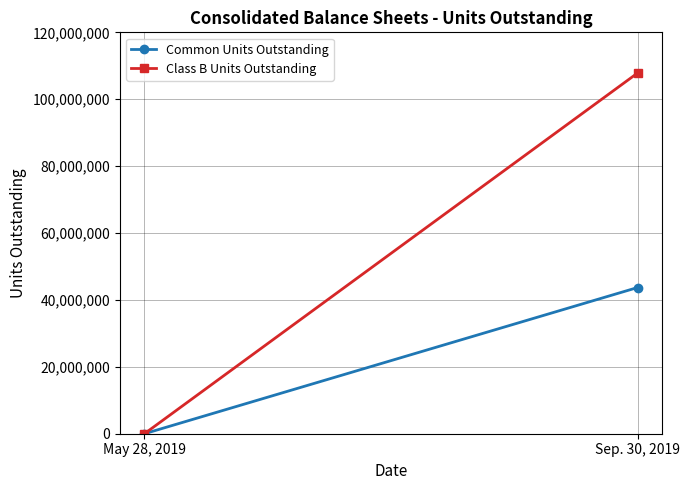

At which label does Common Units Outstanding reach its peak?

Sep. 30, 2019